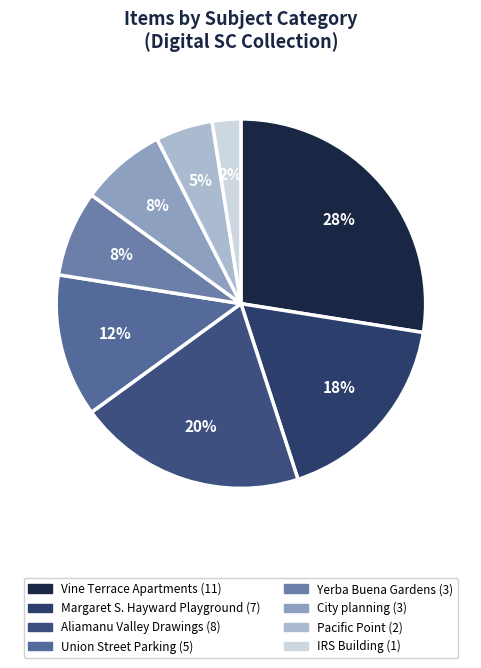

How many segments does this pie chart have?

8